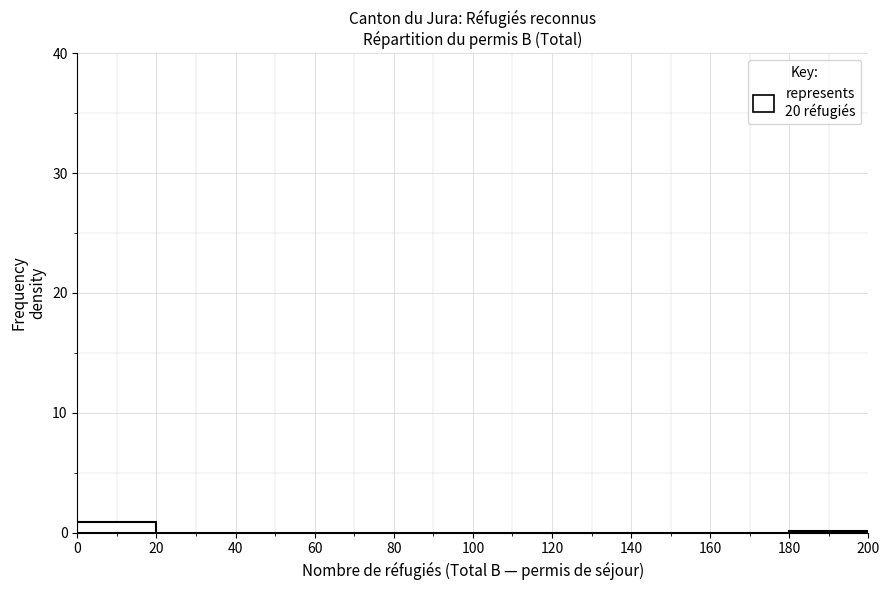

Reading left to right, transcribe this chart: for each bar, give the range it covers on the x-axis and its height. The values are not printed on the chart, so give them approximately, as read against the axis.

0 to 20: under 1
20 to 40: 0
40 to 60: 0
60 to 80: 0
80 to 100: 0
100 to 120: 0
120 to 140: 0
140 to 160: 0
160 to 180: 0
180 to 200: under 1